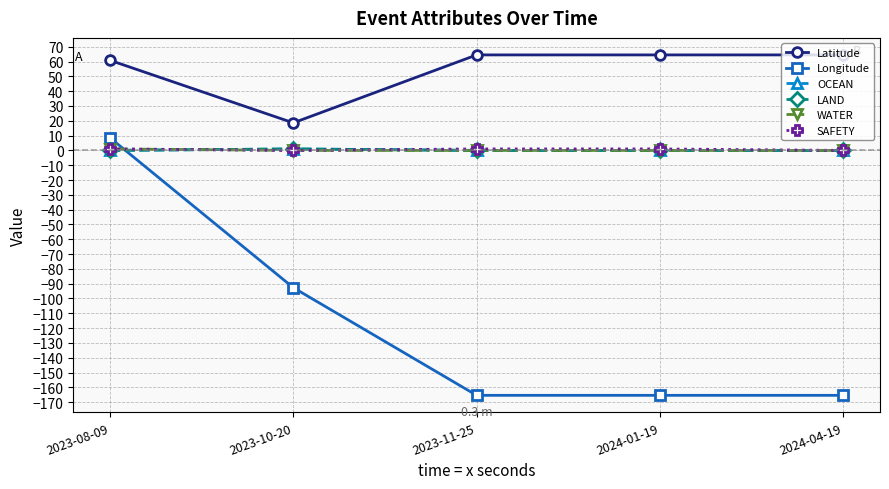

Where is the first local maximum for OCEAN?

2023-10-20